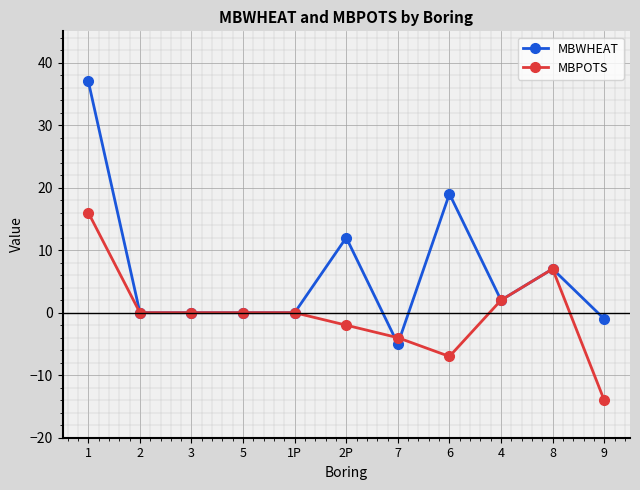

Reading left to right, what are all the values shown in this chart?

MBWHEAT: 1=37	2=0	3=0	5=0	1P=0	2P=12	7=-5	6=19	4=2	8=7	9=-1
MBPOTS: 1=16	2=0	3=0	5=0	1P=0	2P=-2	7=-4	6=-7	4=2	8=7	9=-14